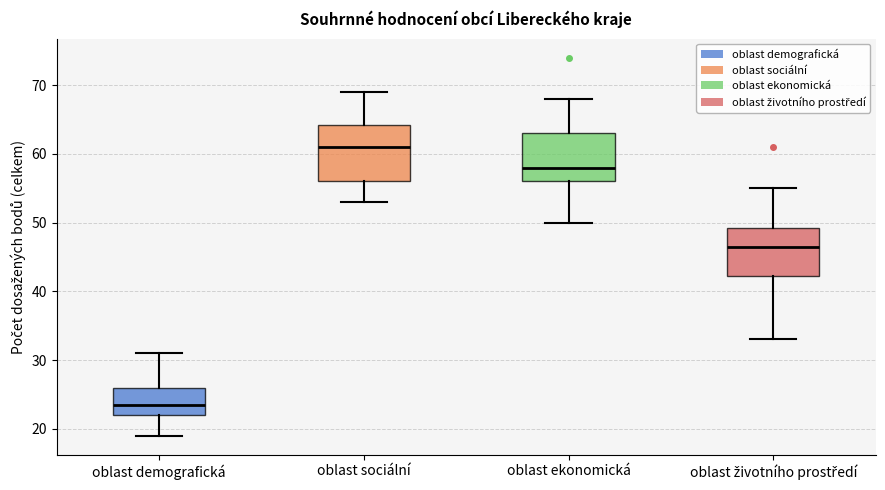

Which box's median line is the lowest?

oblast demografická